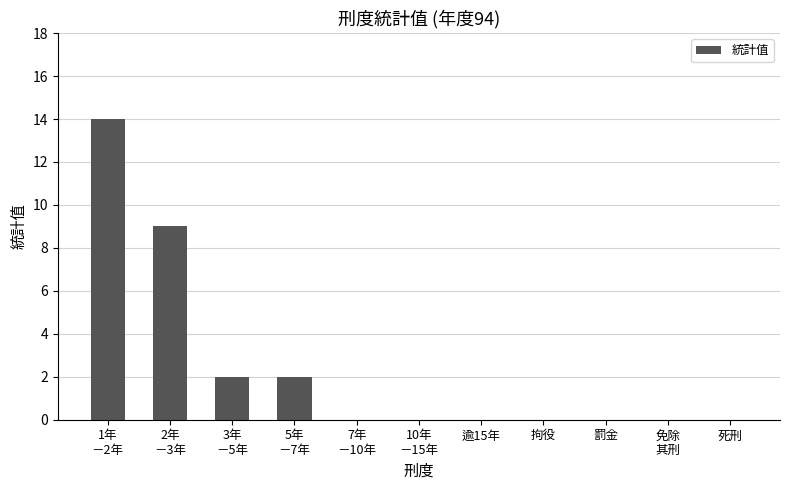

Reading left to right, extract all data points from this chart.

1年
－2年=14	2年
－3年=9	3年
－5年=2	5年
－7年=2	7年
－10年=0	10年
－15年=0	逾15年=0	拘役=0	罰金=0	免除
其刑=0	死刑=0